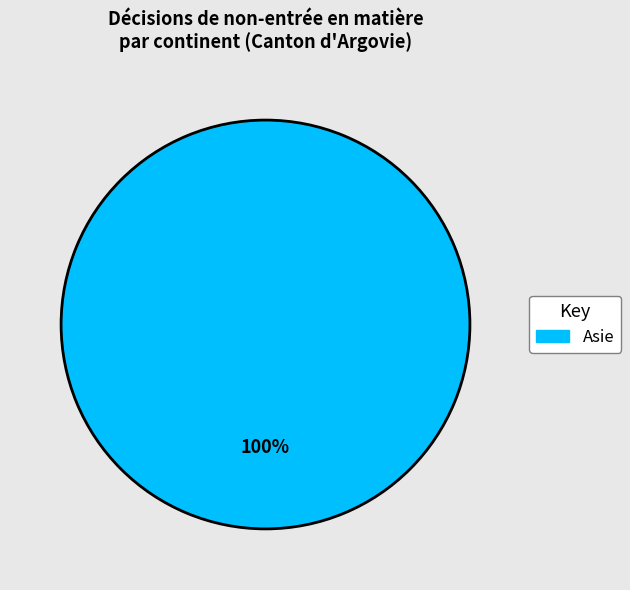

Does Asie represent more than half of the total?

Yes